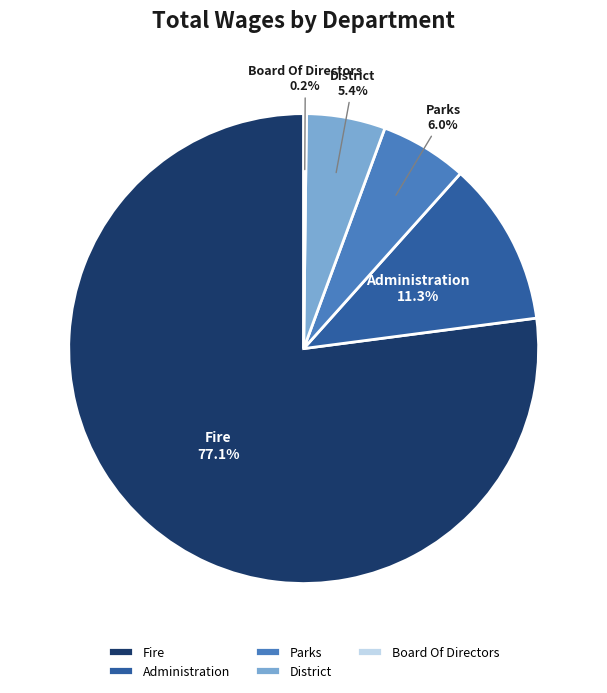

What is the majority slice?

Fire